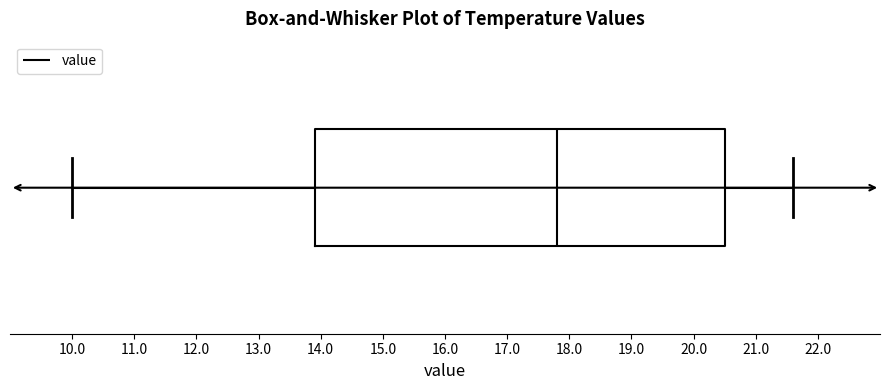

Read this box plot against the x-axis: the position of the median line, the range covered by the box, and the ends of both whiskers. The values are not printed on the chart, so give them approximately, as read against the axis.

median 17.8, box 13.9 to 20.5, whiskers 10.0 to 21.6